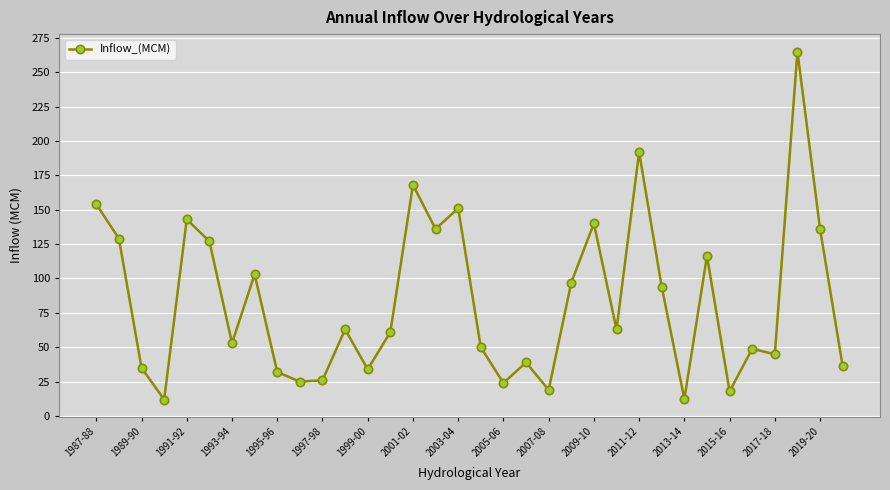

True or false: there are more than 0 points higher than both neighbors.

True